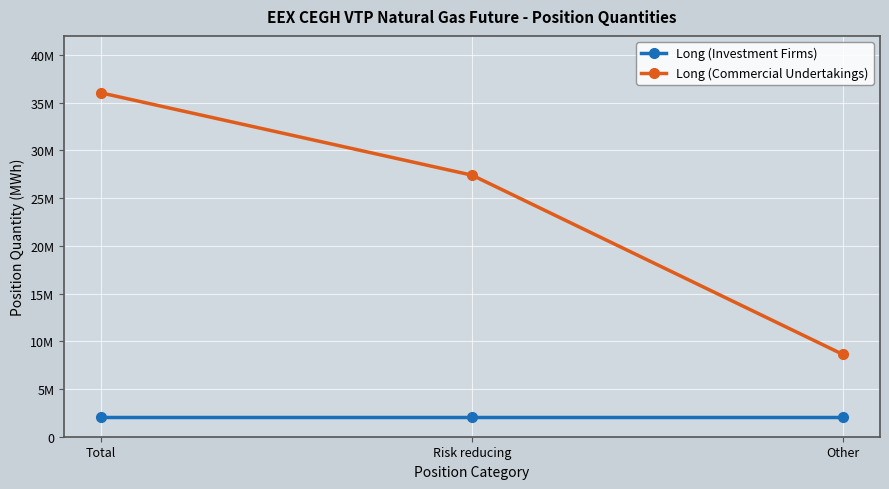

Is it true that Long (Commercial Undertakings) equals 27403594 at Risk reducing?

True